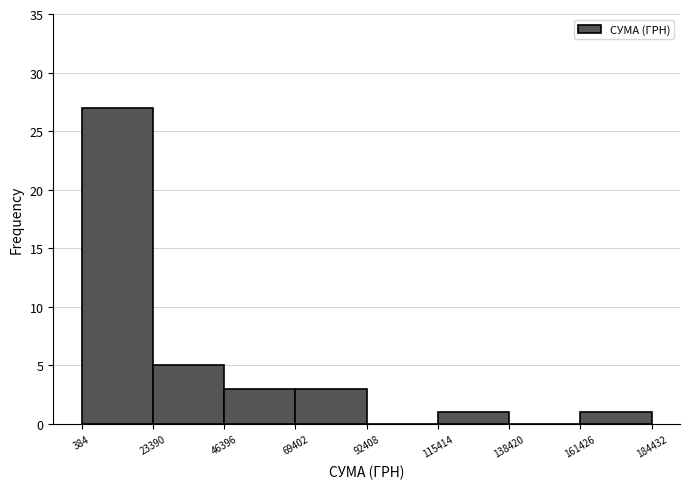

How tall is the bar that spans 25000 to 45000 on the x-axis? Neither the bar edges nor the heights are printed on the chart, so give them approximately, as read against the axes.

5